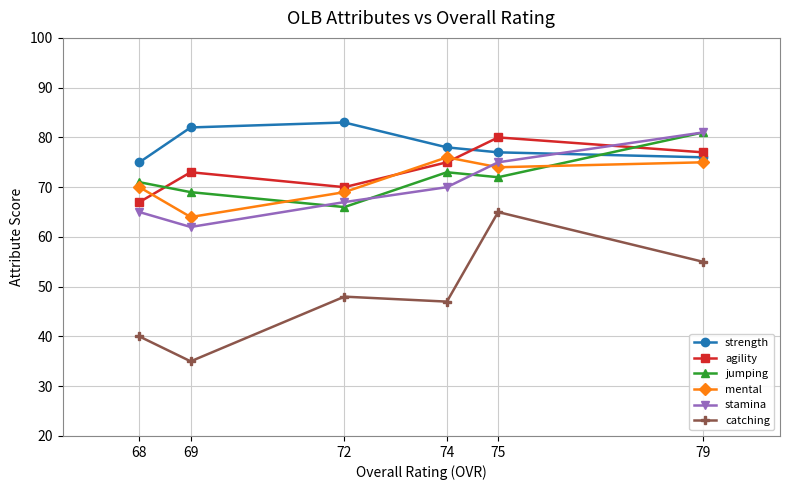

Which series has the largest total across all categories?

strength